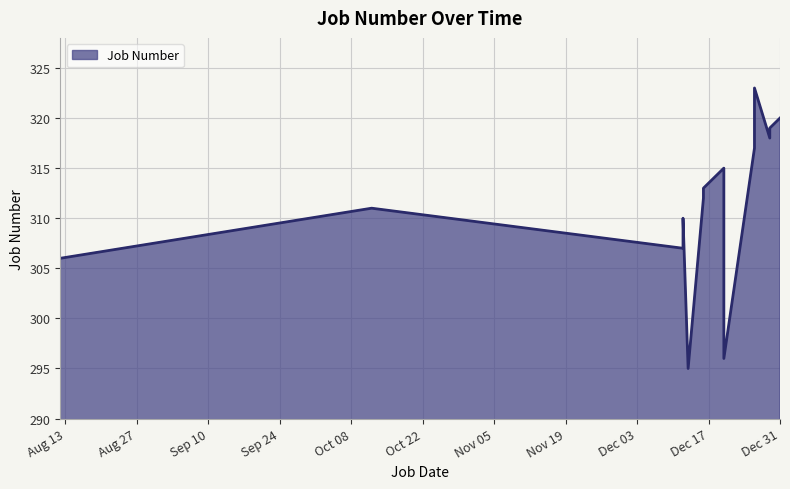

Where does the data first go above 313?

2024-12-18